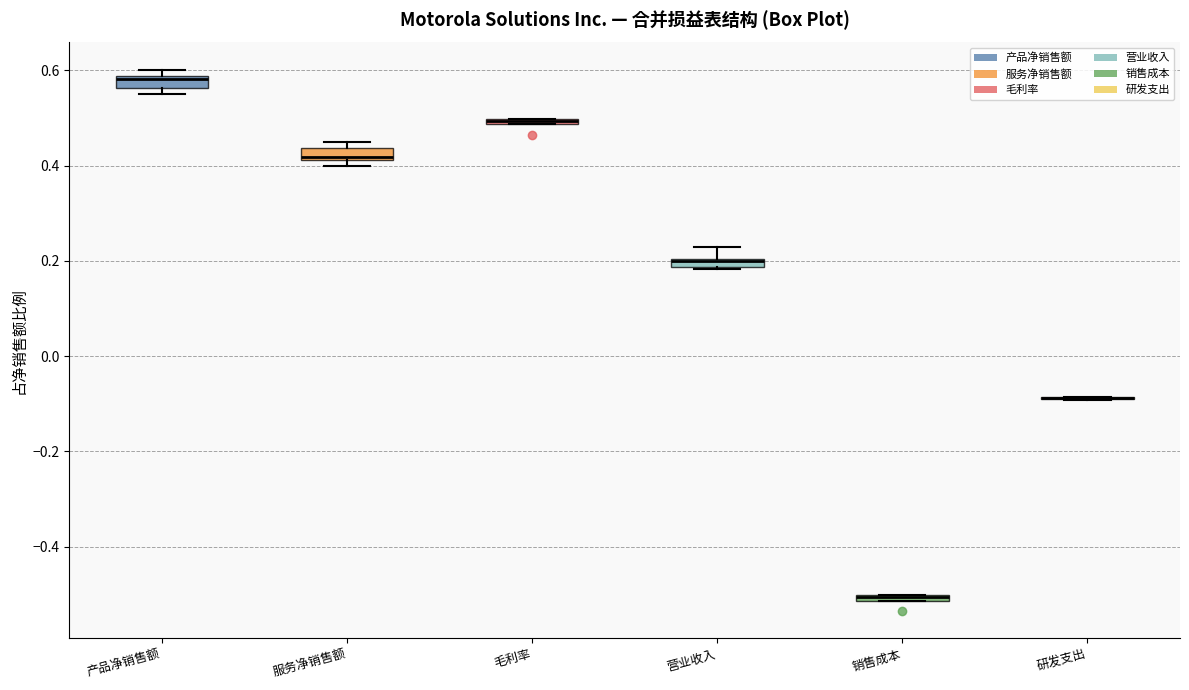

Where is the upper edge of the box for 销售成本 on the y-axis? The values are not printed on the chart, so give them approximately, as read against the axis.

-0.50